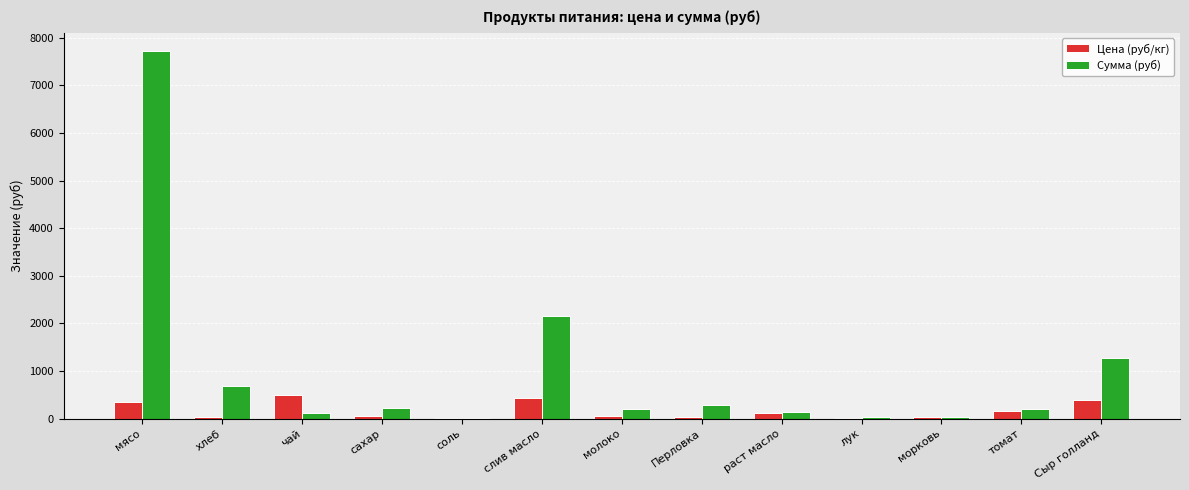

Is it true that Сумма (руб) equals 679.0 at хлеб?

True